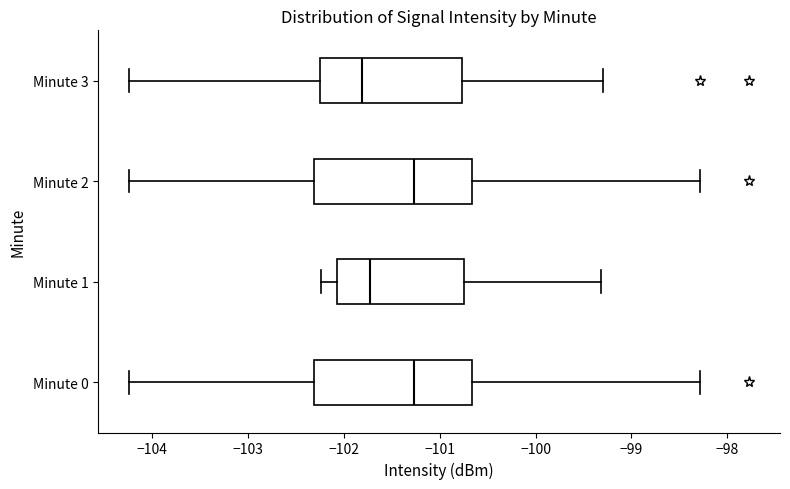

Where does the right whisker of the box for Minute 2 end on the x-axis? The values are not printed on the chart, so give them approximately, as read against the axis.

-98.3